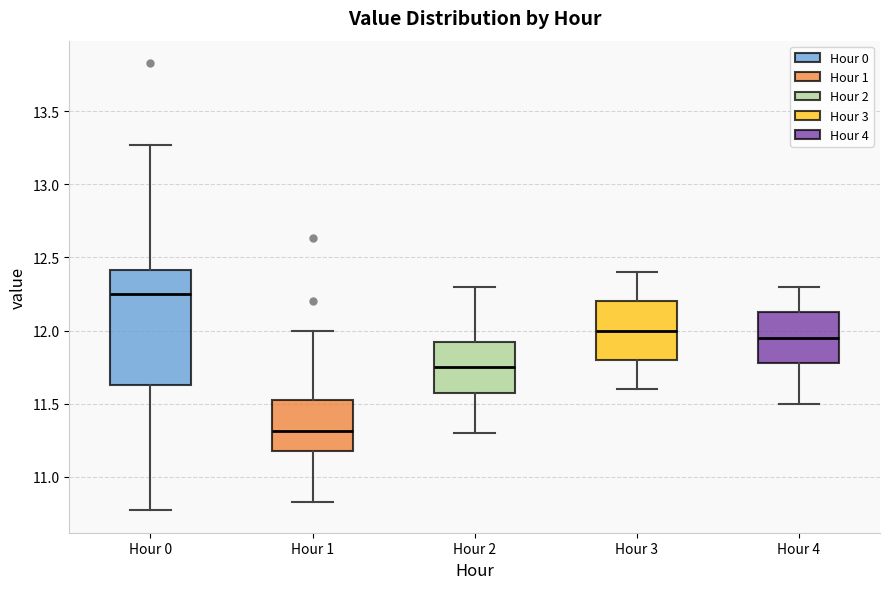

Reading left to right, read every box against the y-axis: the position of its median line, the range the box covers, and the ends of its whiskers. The values are not printed on the chart, so give them approximately, as read against the axis.

Hour 0: median 12.25, box 11.65 to 12.40, whiskers 10.75 to 13.25
Hour 1: median 11.30, box 11.20 to 11.55, whiskers 10.85 to 12.00
Hour 2: median 11.75, box 11.60 to 11.95, whiskers 11.30 to 12.30
Hour 3: median 12.00, box 11.80 to 12.20, whiskers 11.60 to 12.40
Hour 4: median 11.95, box 11.80 to 12.15, whiskers 11.50 to 12.30